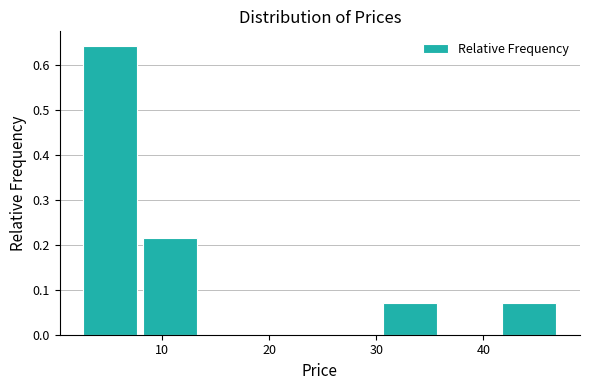

What is the height of the bar covering 8 to 14 on the x-axis? Neither the bar edges nor the heights are printed on the chart, so give them approximately, as read against the axes.

0.21